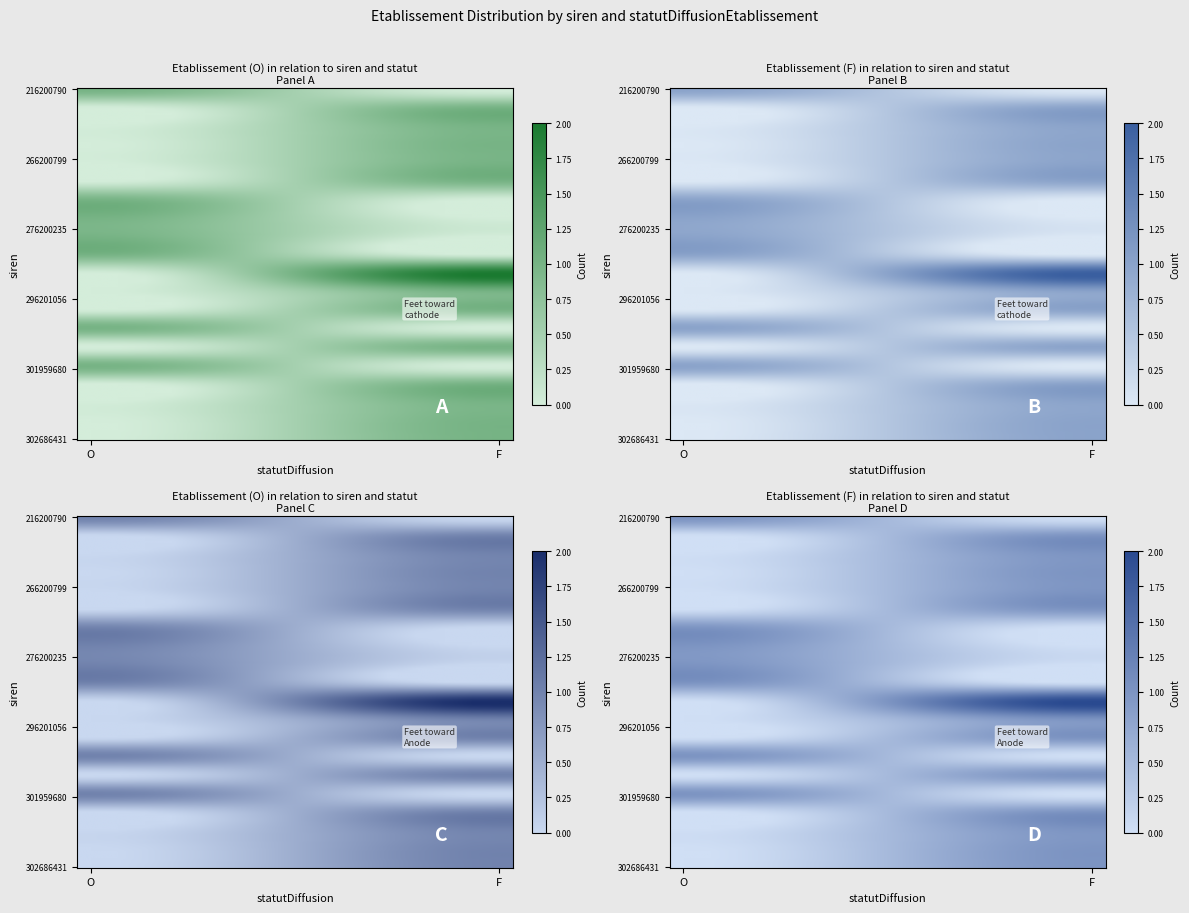

Is the value of 314070533 at O greater than the value of 333557577 at F?

No